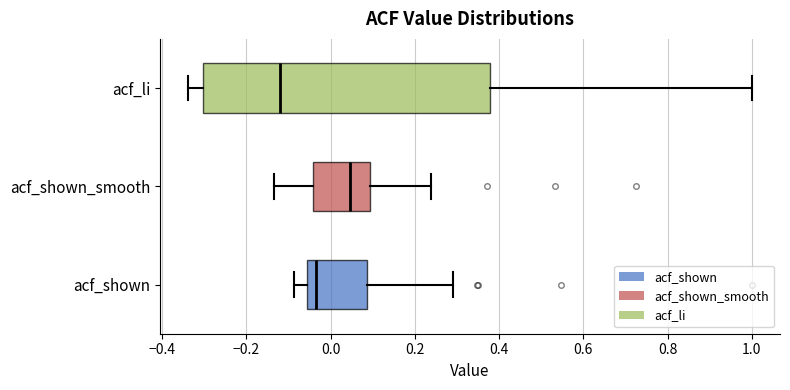

Reading bottom to top, transcribe this box plot: for each box, give where its median line is, the range the box spans, and where its two whiskers end, as read against the x-axis. The values are not printed on the chart, so give them approximately, as read against the axis.

acf_shown: median -0.04, box -0.06 to 0.08, whiskers -0.08 to 0.30
acf_shown_smooth: median 0.04, box -0.04 to 0.10, whiskers -0.14 to 0.24
acf_li: median -0.12, box -0.30 to 0.38, whiskers -0.34 to 1.00